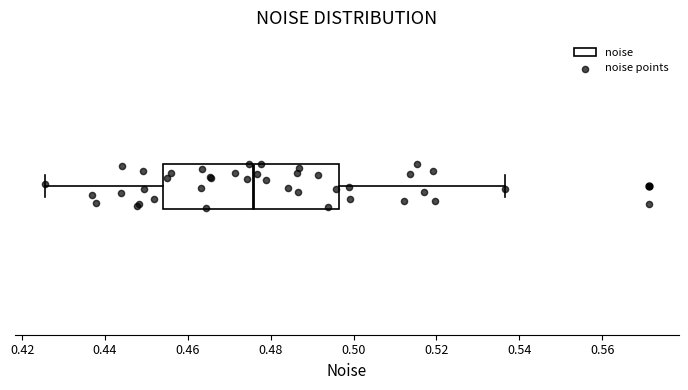

Transcribe this box plot: give where the median line is, the range the box spans, and where the two whiskers end, as read against the x-axis. The values are not printed on the chart, so give them approximately, as read against the axis.

median 0.476, box 0.454 to 0.496, whiskers 0.426 to 0.536